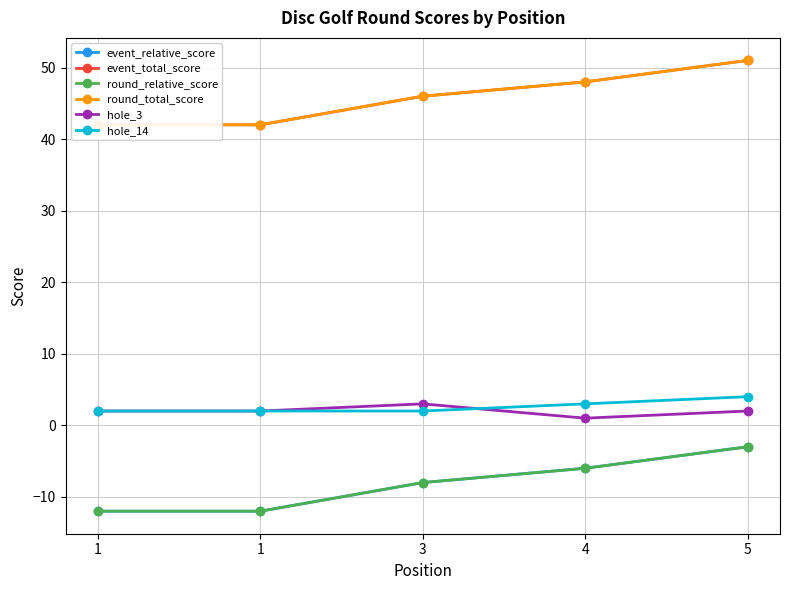

Is the value of event_relative_score at 1 greater than the value of hole_14 at 1?

No